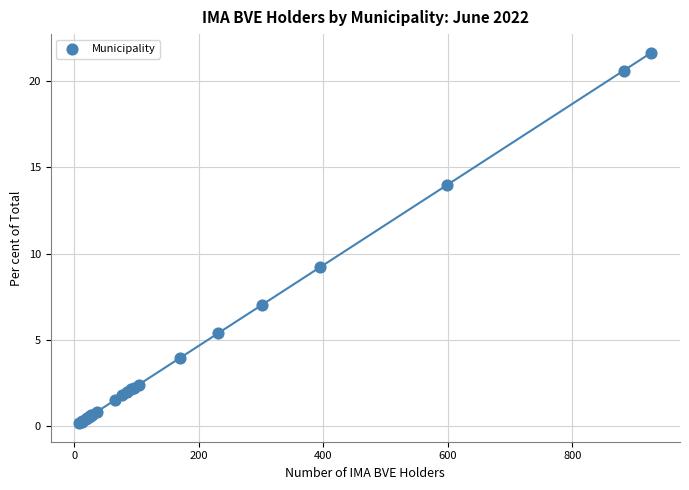

What Y value in the scatter plot is closest to 10?

9.2